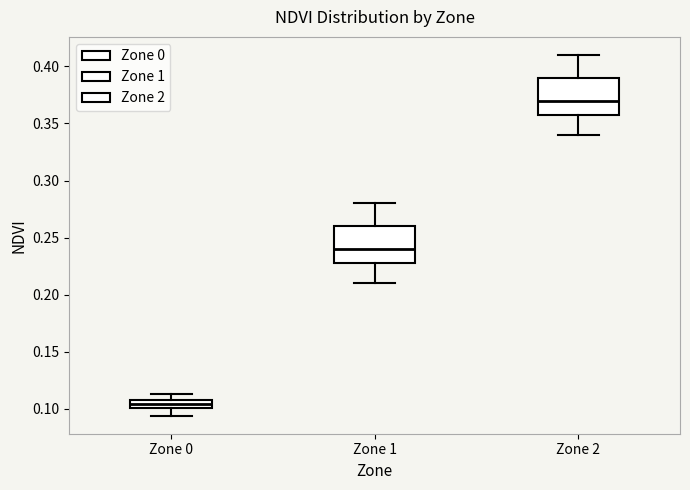

Where does the upper whisker of the box for Zone 1 end on the y-axis? The values are not printed on the chart, so give them approximately, as read against the axis.

0.280